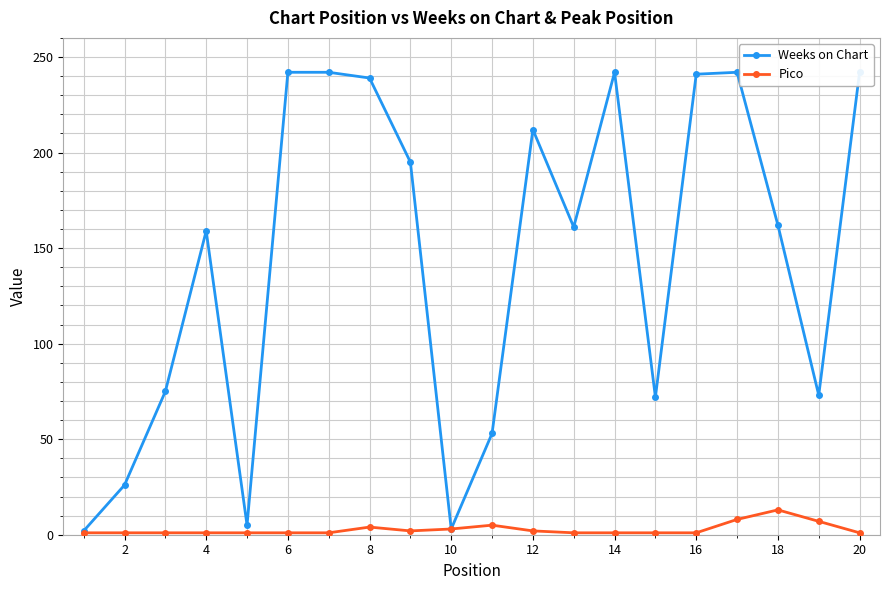

What is the maximum value for Pico?

13